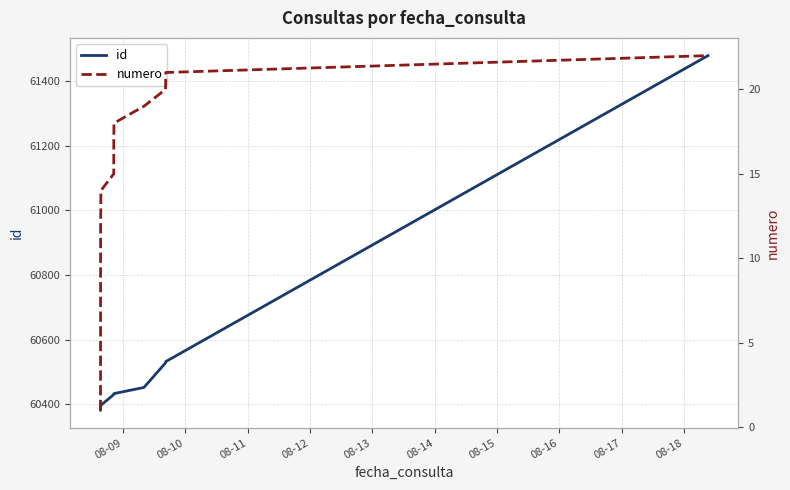

True or false: numero and id intersect in this chart.

False